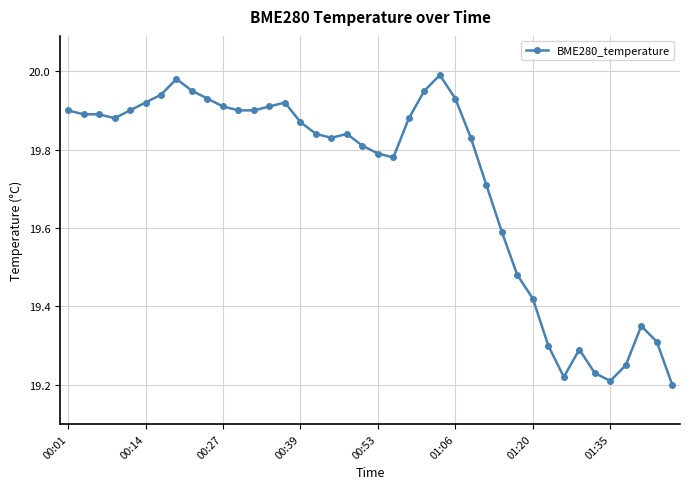

What is the difference between the maximum and minimum values?

0.8